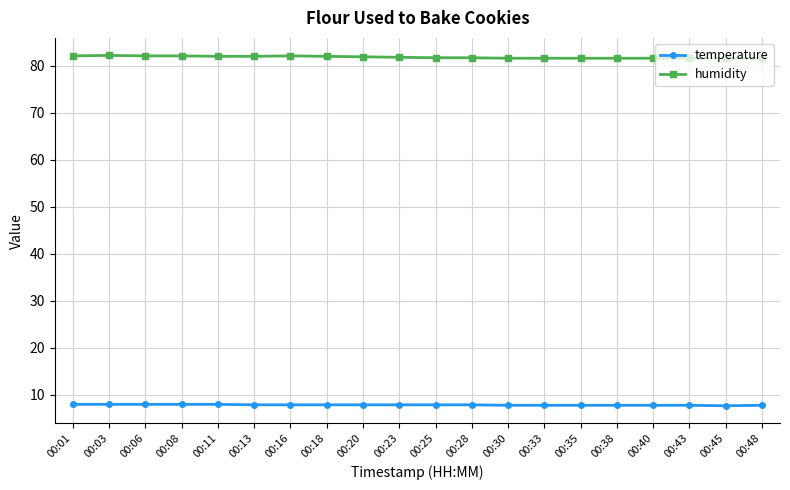

What is the average value of the humidity series?

81.8